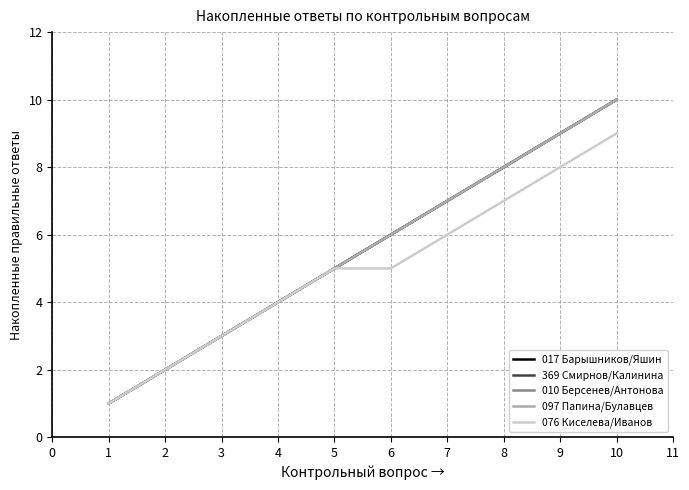

Is this an area chart (filled region under the line)?

No